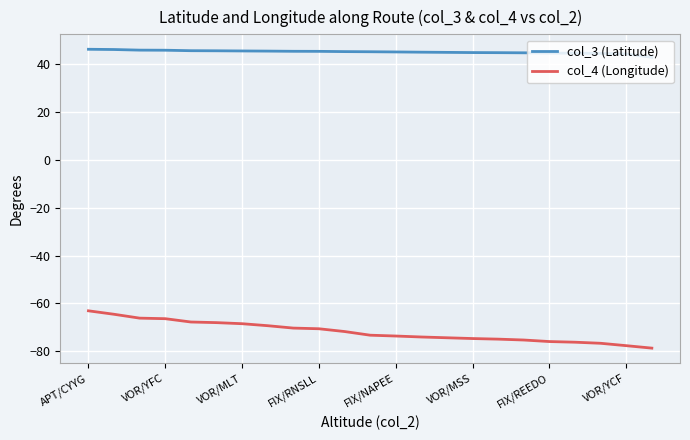

Which series has the largest total across all categories?

col_3 (Latitude)